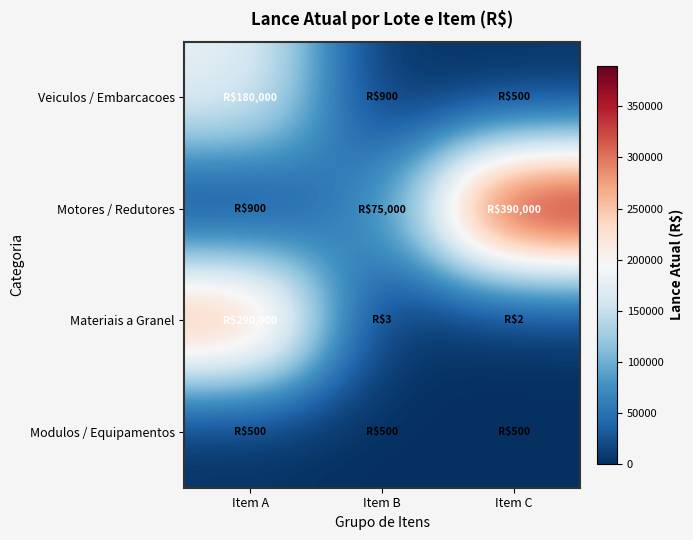

Which series changed the most between Item A and Item B?

Materiais a Granel